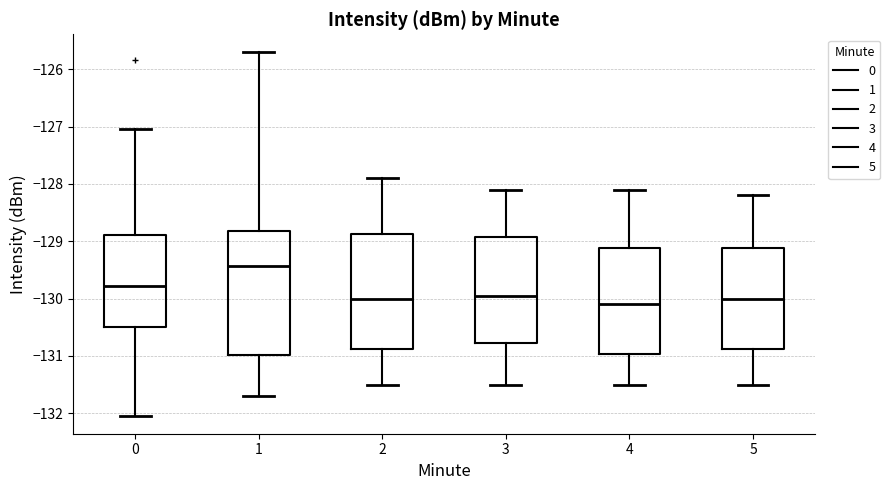

Where is the upper edge of the box at x = 1 on the y-axis? The values are not printed on the chart, so give them approximately, as read against the axis.

-128.8